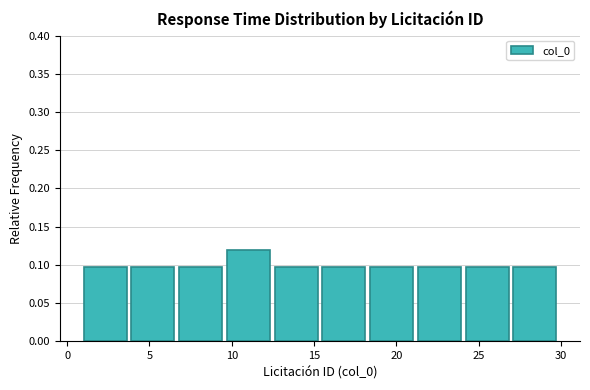

Reading left to right, list every bar in this chart as the range it spans on the x-axis followed by its height. Neither the bar edges nor the heights are printed on the chart, so give them approximately, as read against the axes.

1.0 to 3.9: 0.10
3.9 to 6.8: 0.10
6.8 to 9.7: 0.10
9.7 to 12.6: 0.12
12.6 to 15.5: 0.10
15.5 to 18.4: 0.10
18.4 to 21.3: 0.10
21.3 to 24.2: 0.10
24.2 to 27.1: 0.10
27.1 to 30.0: 0.10